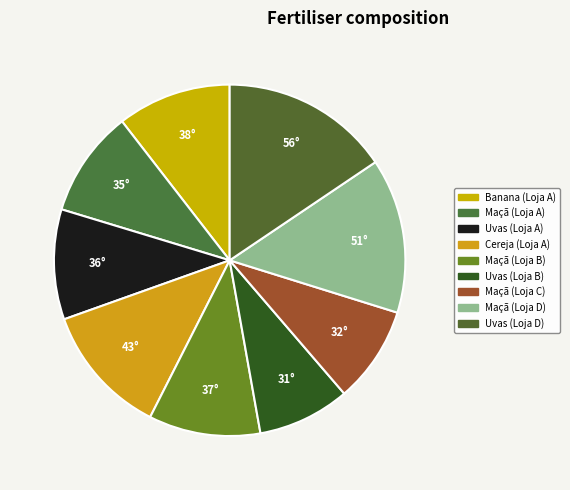

Count the number of slices in the pie.

9